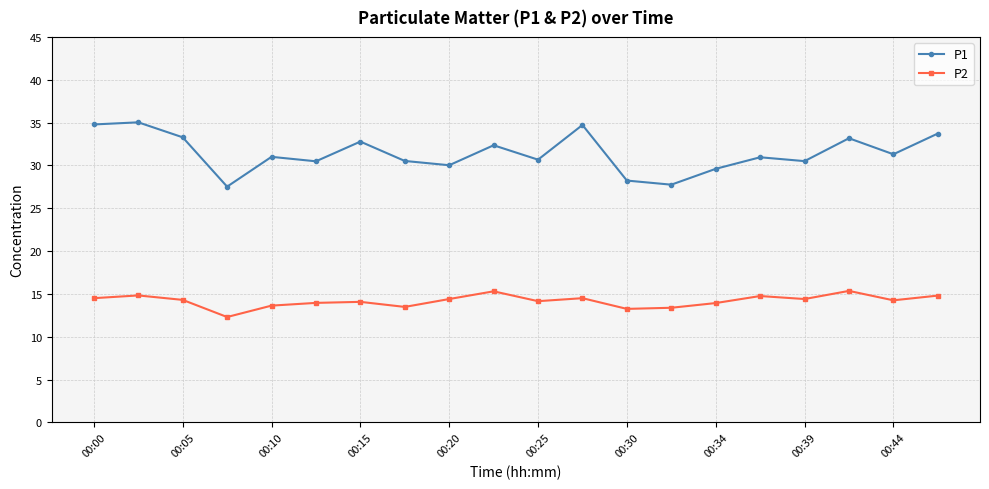

Which series has the largest total across all categories?

P1